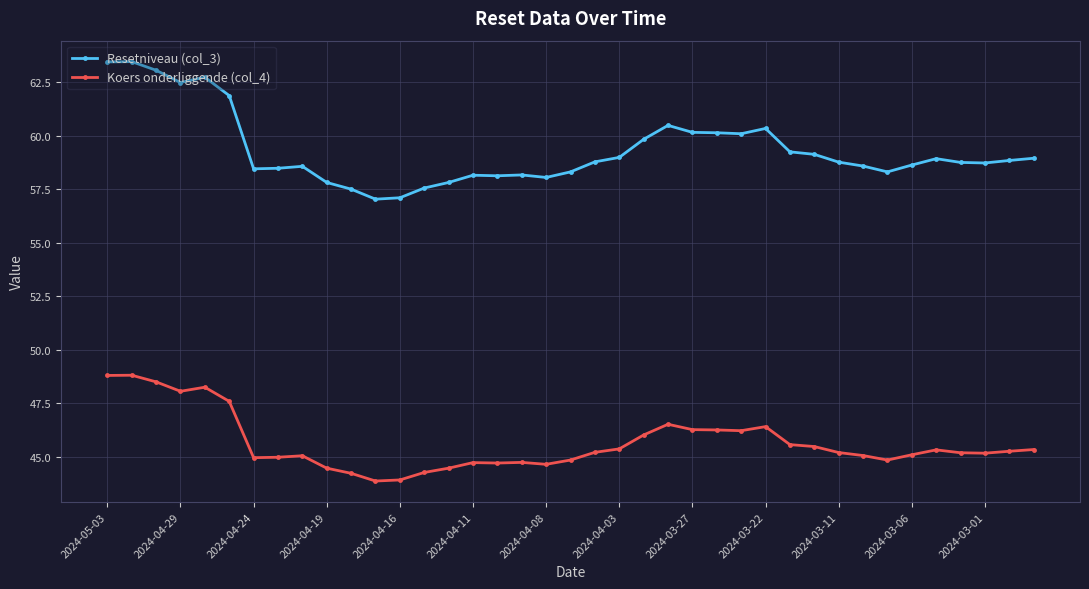

True or false: Koers onderliggende (col_4) and Resetniveau (col_3) intersect in this chart.

False